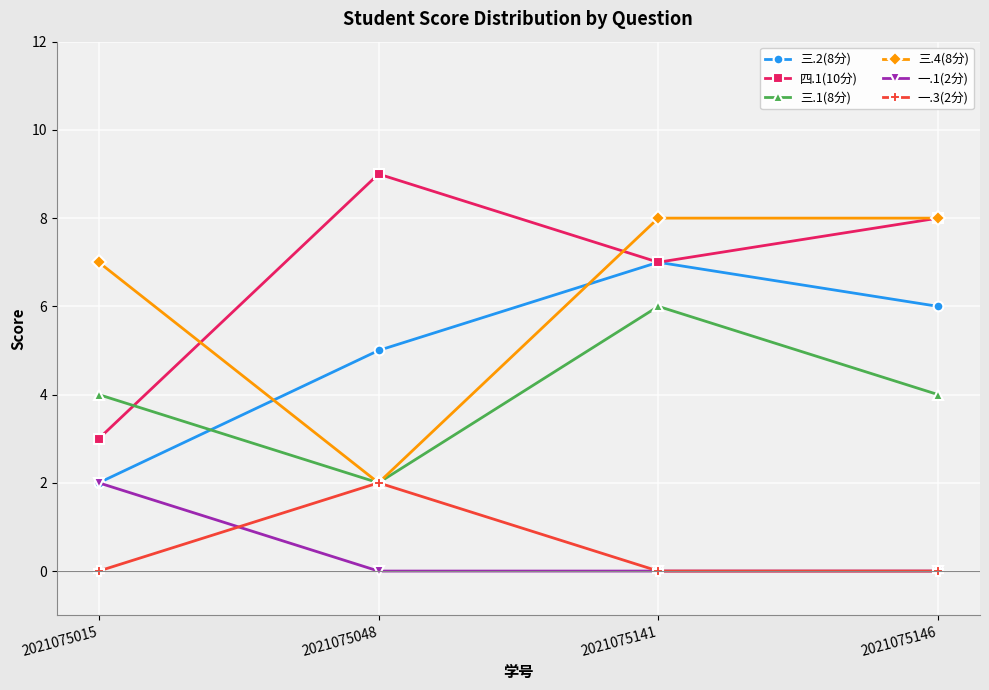

List the labels in order of 三.2(8分) value, smallest first.

2021075015, 2021075048, 2021075146, 2021075141